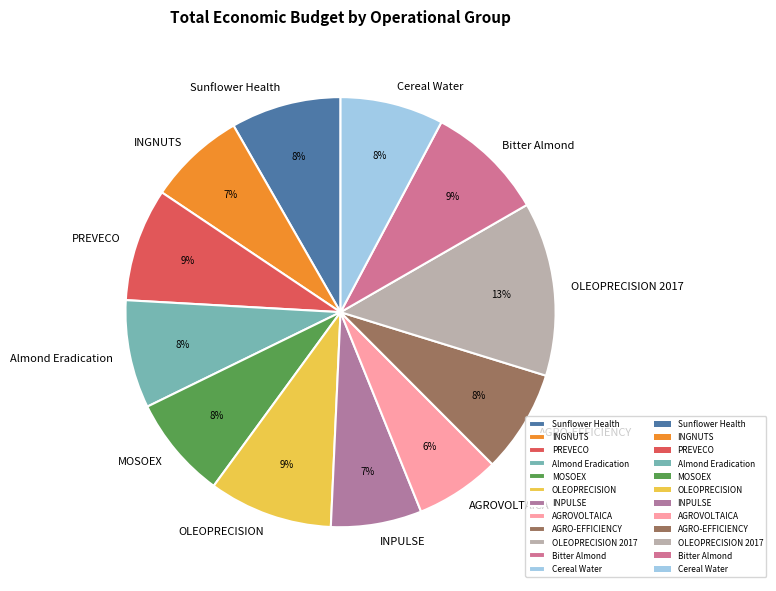

Do MOSOEX and OLEOPRECISION together represent more than half of the pie?

No